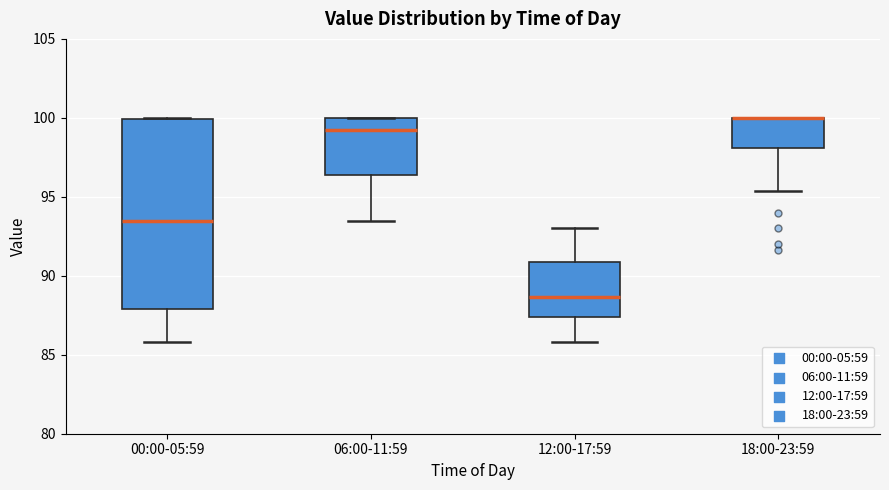

Where does the lower whisker of the box for 06:00-11:59 end on the y-axis? The values are not printed on the chart, so give them approximately, as read against the axis.

93.5